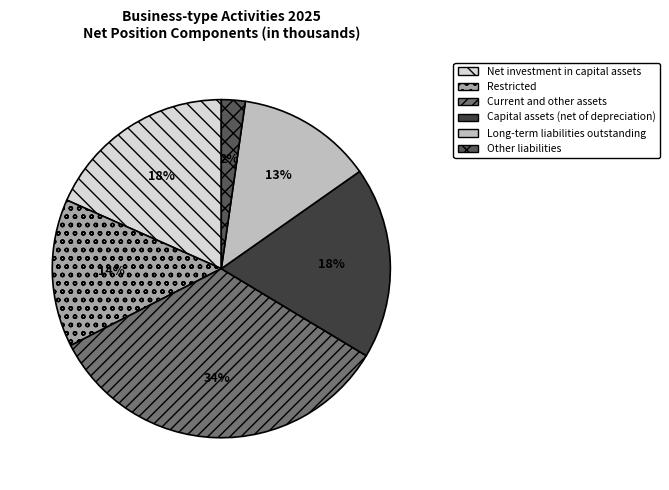

Is there any slice that represents more than half of the pie?

No